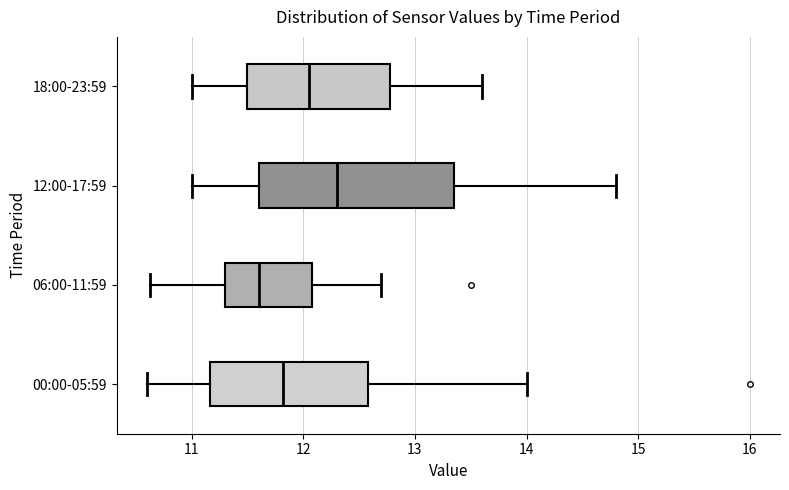

Which box's median line is the furthest to the right?

12:00-17:59